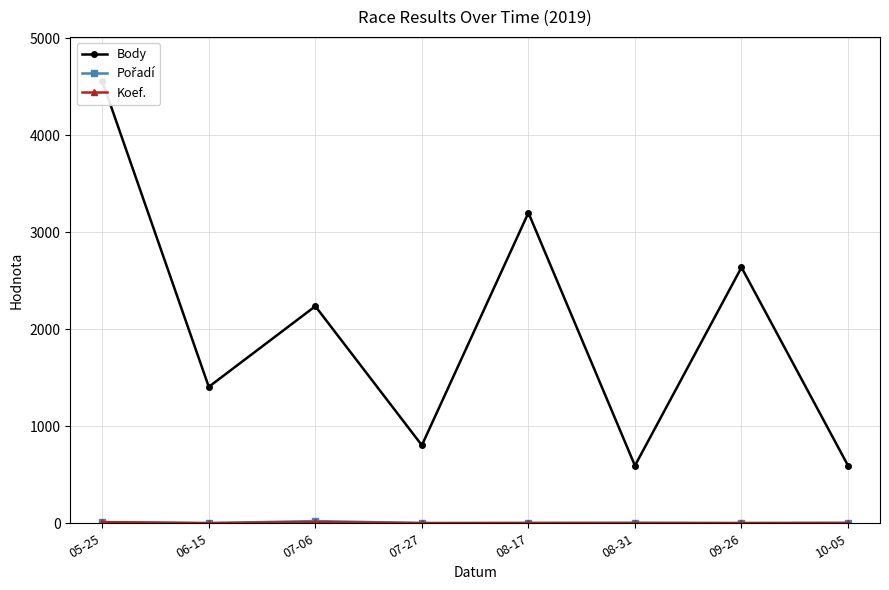

What is the approximate value of Body at 07-06, to the nearest 50?

2250